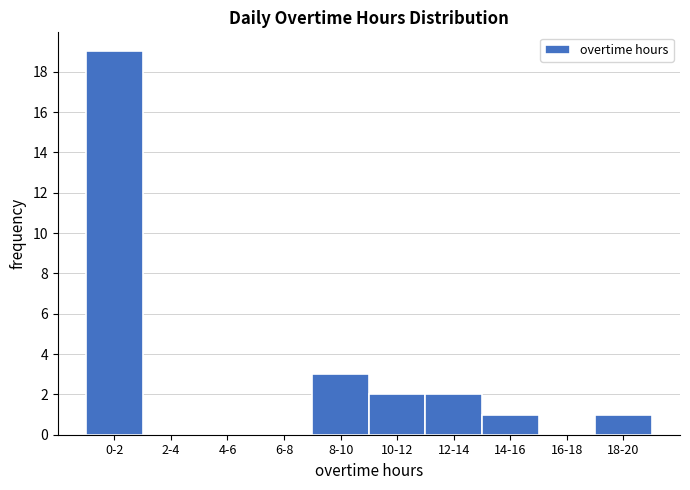

Reading left to right, transcribe all the data shown in this chart.

0-2=19	2-4=0	4-6=0	6-8=0	8-10=3	10-12=2	12-14=2	14-16=1	16-18=0	18-20=1